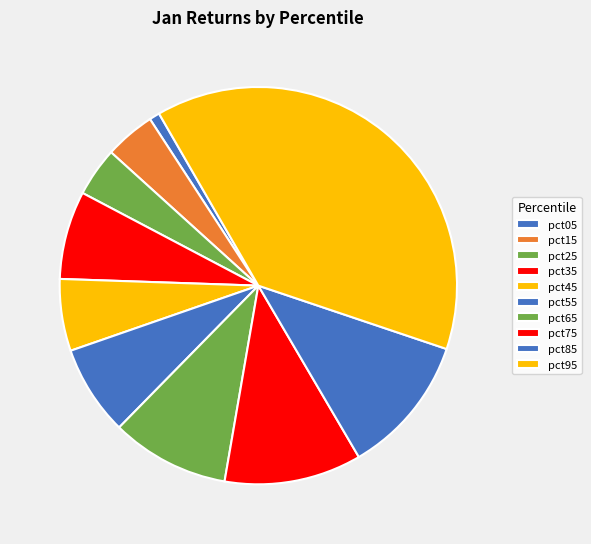

Count the number of slices in the pie.

10